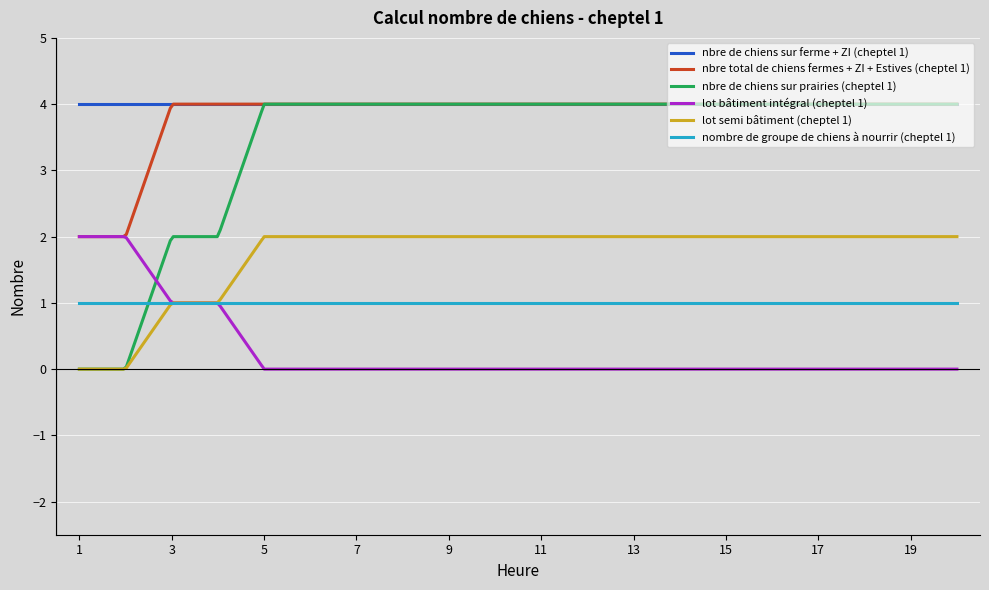

True or false: nbre total de chiens fermes + ZI + Estives (cheptel 1) and lot semi bâtiment (cheptel 1) cross at least once.

False